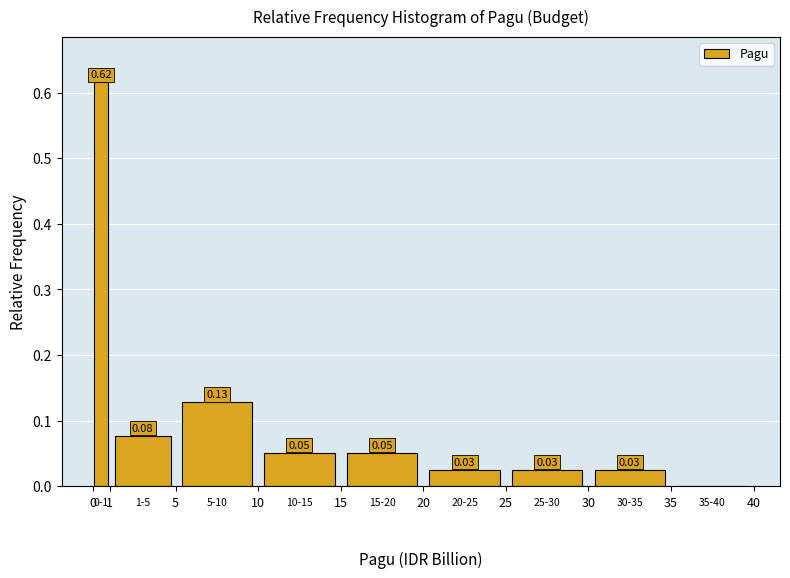

Which range on the x-axis has the tallest bar?

0 to 1